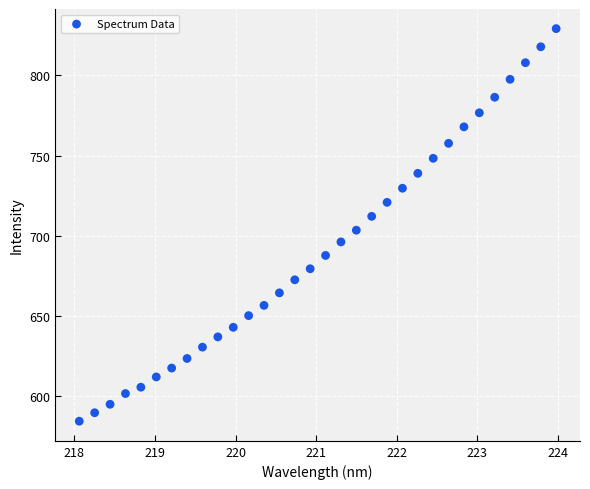

What is the range of X values (max minus min)?

5.9